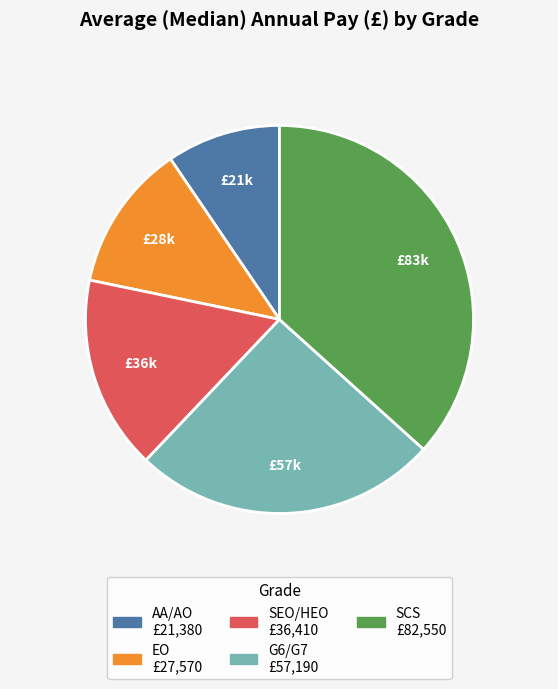

Does any single category account for the majority?

No